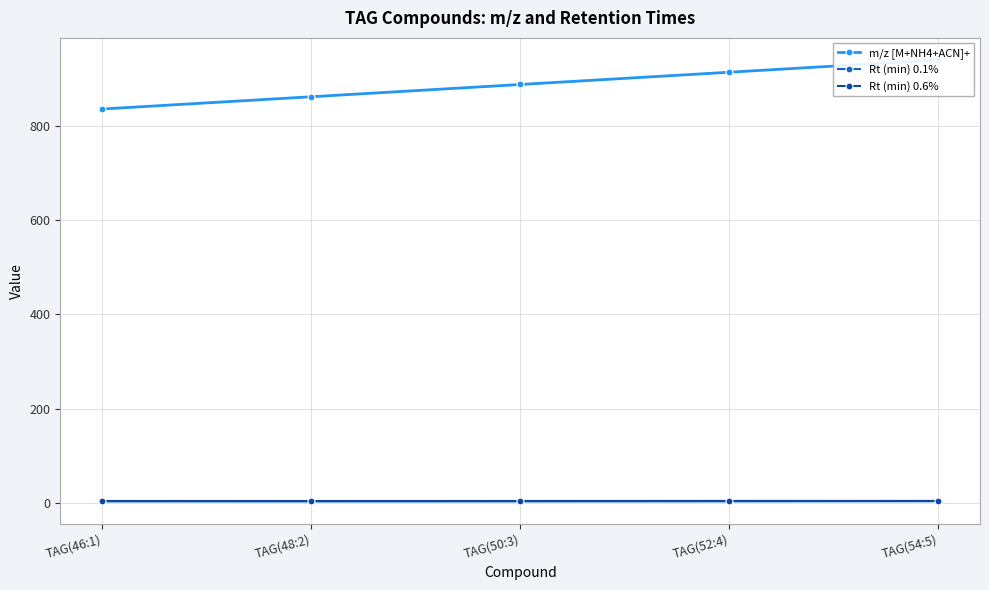

Where is Rt (min) 0.1% nearest to the value 3?

TAG(48:2)